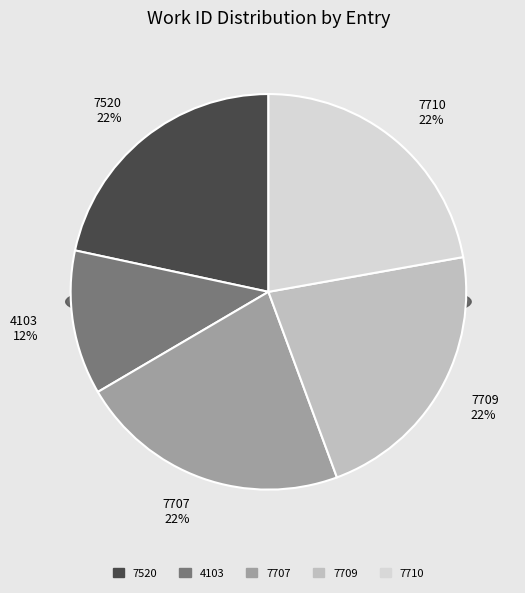

Which category has the biggest portion of the pie?

7710